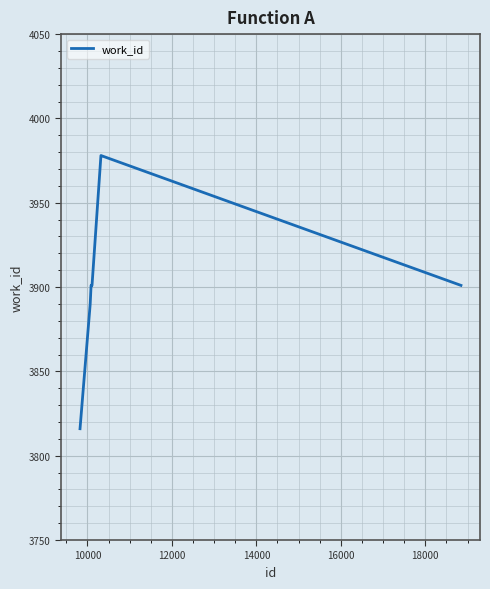

What is the minimum value shown in the chart?

3816